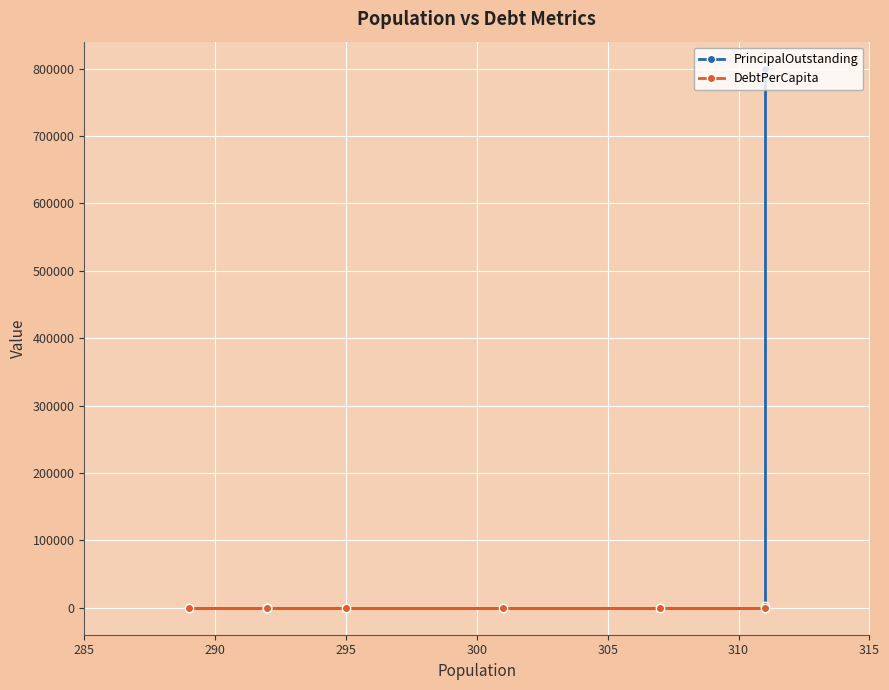

What is the label of the 3rd point from the left?

295